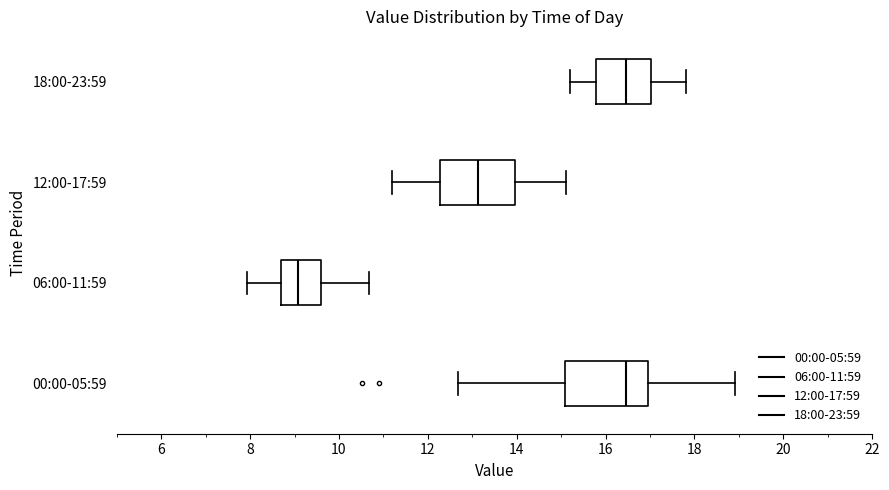

Reading bottom to top, transcribe this box plot: for each box, give where its median line is, the range the box spans, and where its two whiskers end, as read against the x-axis. The values are not printed on the chart, so give them approximately, as read against the axis.

00:00-05:59: median 16.4, box 15.0 to 17.0, whiskers 12.6 to 19.0
06:00-11:59: median 9.0, box 8.6 to 9.6, whiskers 8.0 to 10.6
12:00-17:59: median 13.2, box 12.2 to 14.0, whiskers 11.2 to 15.2
18:00-23:59: median 16.4, box 15.8 to 17.0, whiskers 15.2 to 17.8